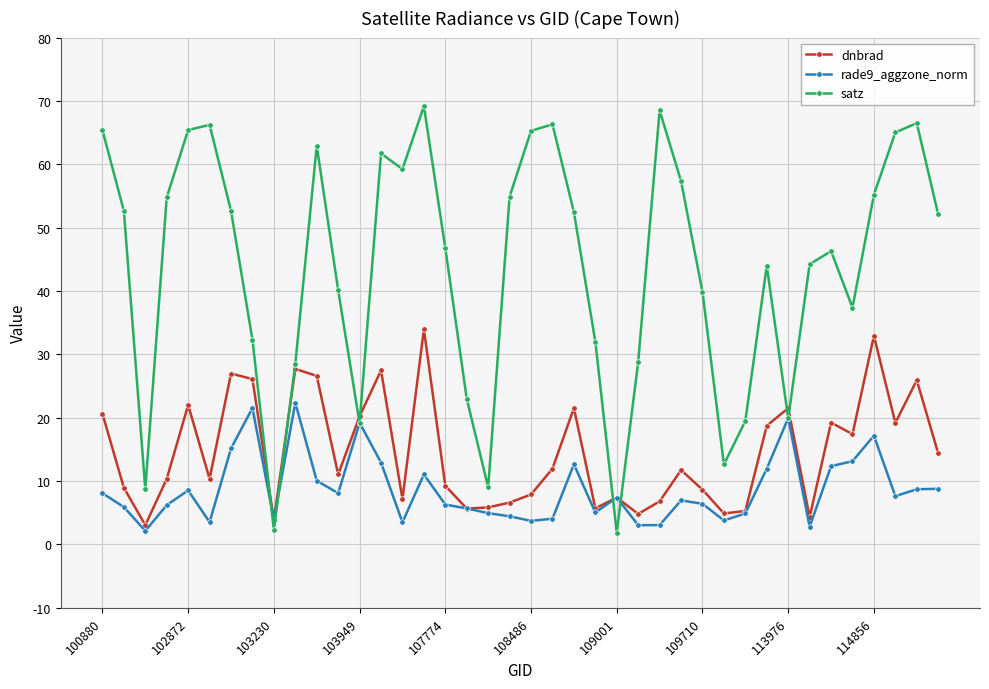

At how many categories does at least one series exceed 50?

20